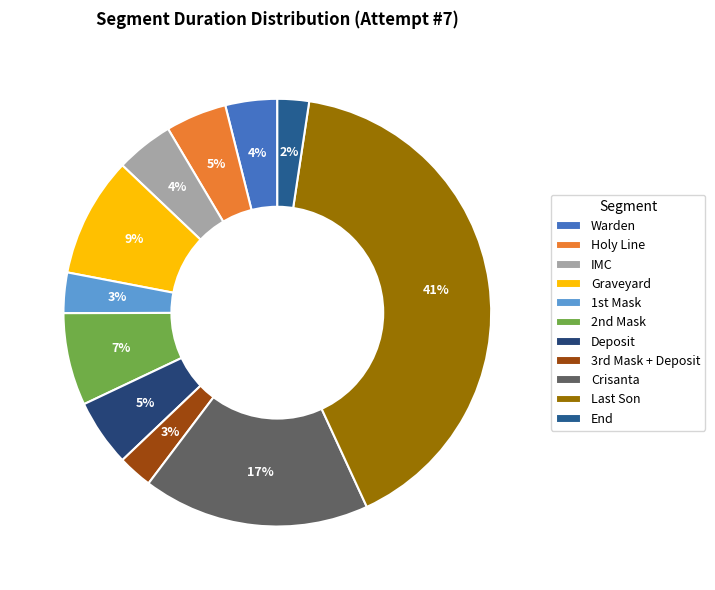

What is the largest slice in the pie chart?

Last Son